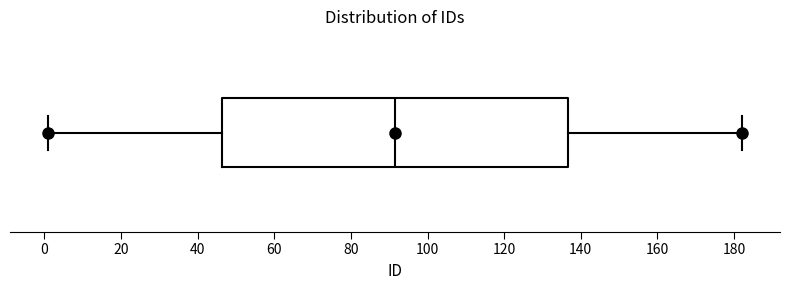

Transcribe this box plot: give where the median line is, the range the box spans, and where the two whiskers end, as read against the x-axis. The values are not printed on the chart, so give them approximately, as read against the axis.

median 92, box 46 to 136, whiskers 2 to 182